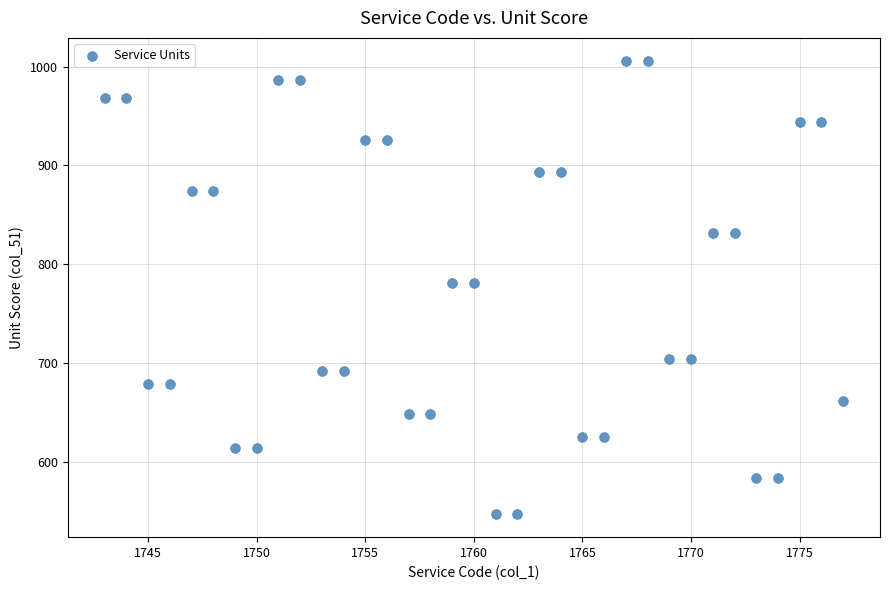

What is the range of X values (max minus min)?

34